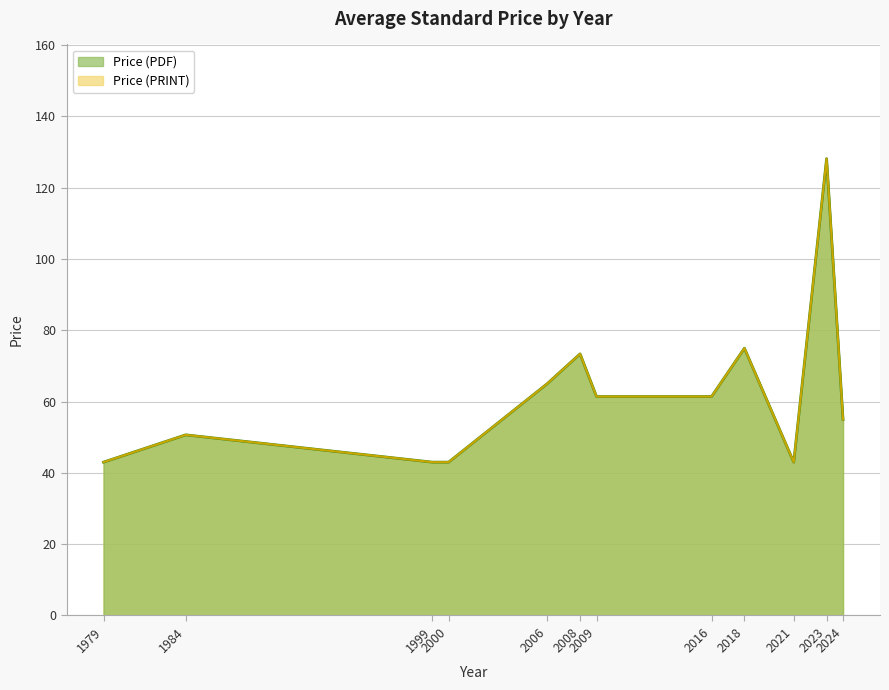

How many interior local valleys does the Price (PDF) series have?

1